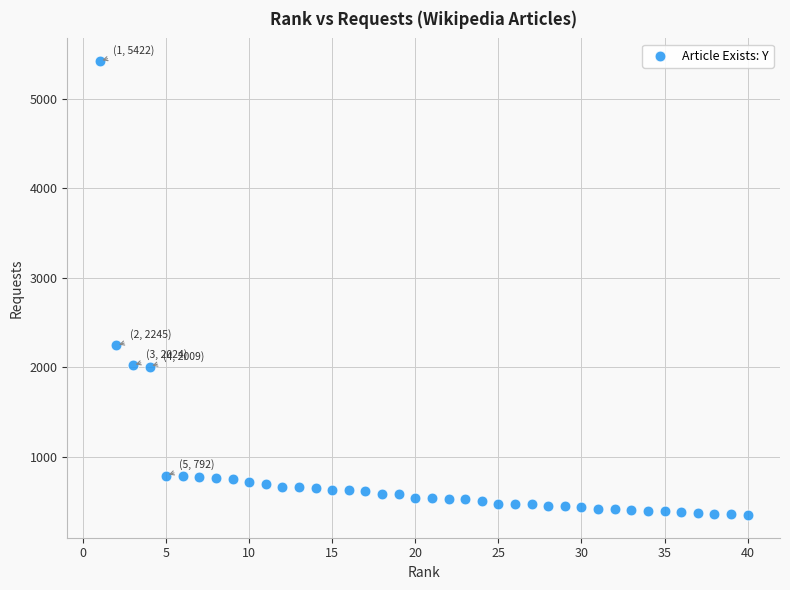

What Y value in the scatter plot is closest to 2886?

2245